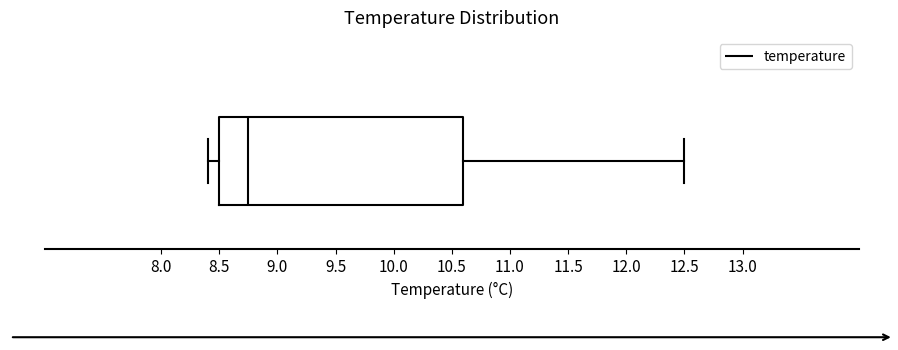

Read this box plot against the x-axis: the position of the median line, the range covered by the box, and the ends of both whiskers. The values are not printed on the chart, so give them approximately, as read against the axis.

median 8.75, box 8.50 to 10.60, whiskers 8.40 to 12.50